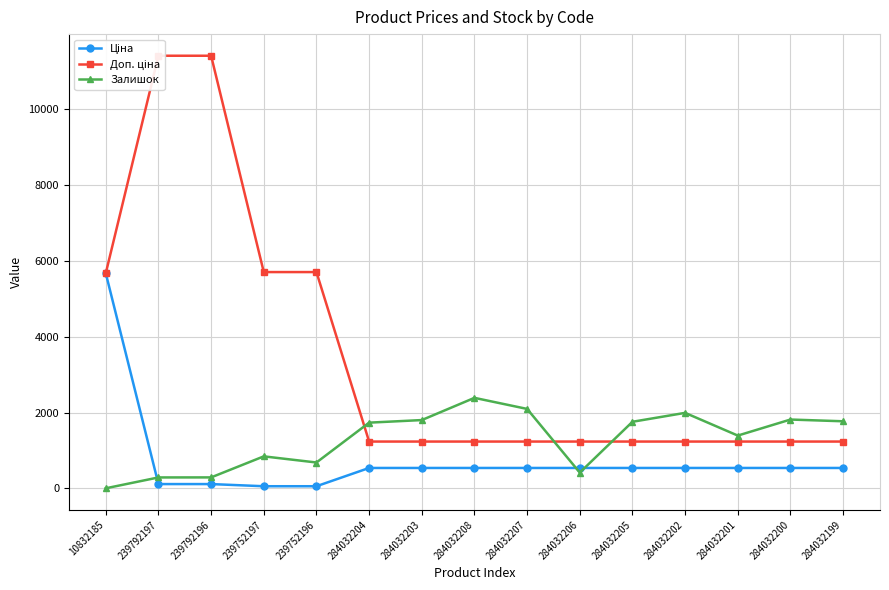

How many series are shown in this chart?

3